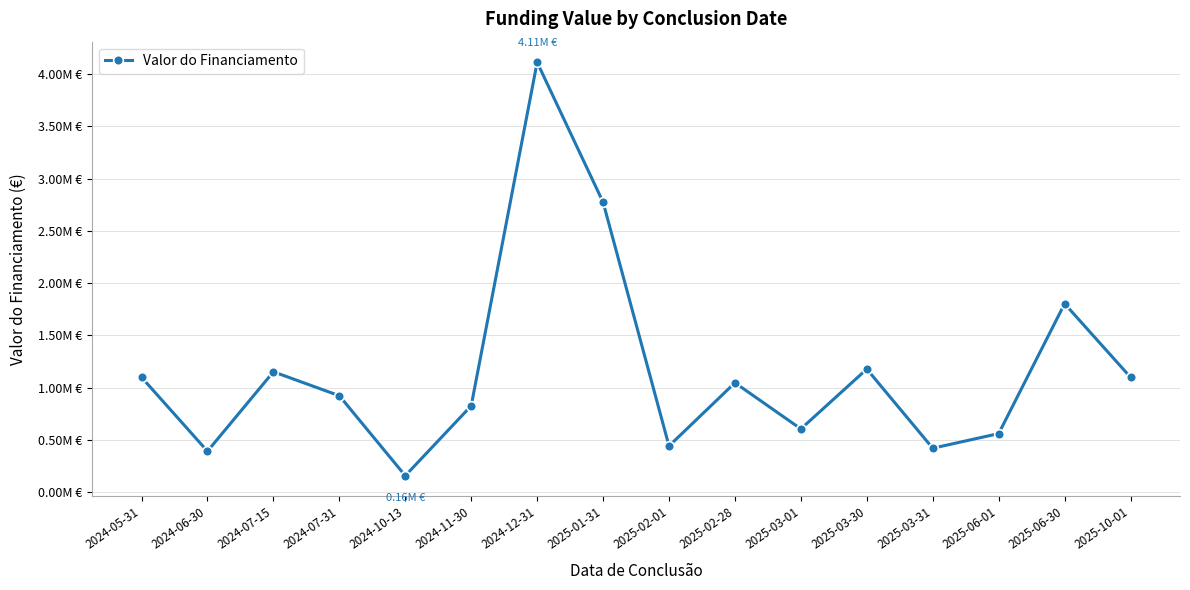

Does the chart display data point markers on the line(s)?

Yes